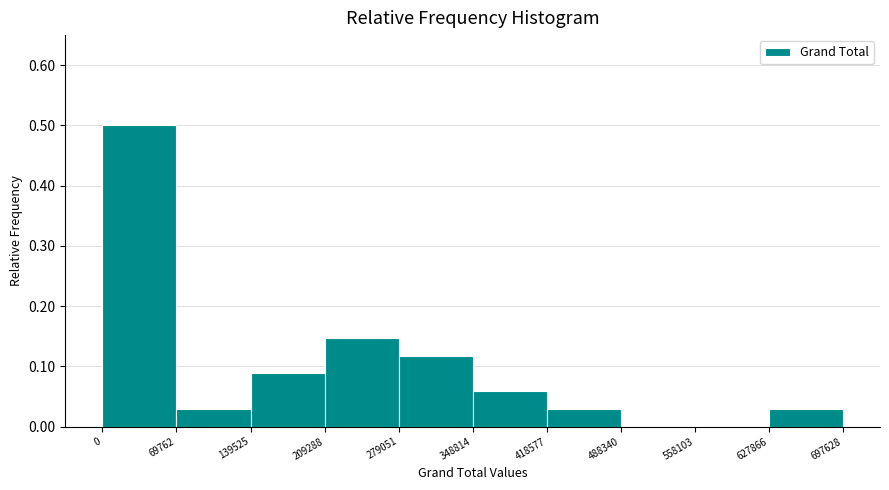

Reading left to right, transcribe this chart: for each bar, give the range it covers on the x-axis and its height. The values are not printed on the chart, so give them approximately, as read against the axis.

0 to 69762: 0.50
69762 to 139525: 0.03
139525 to 209288: 0.09
209288 to 279051: 0.15
279051 to 348814: 0.12
348814 to 418577: 0.06
418577 to 488340: 0.03
488340 to 558103: 0
558103 to 627866: 0
627866 to 697628: 0.03